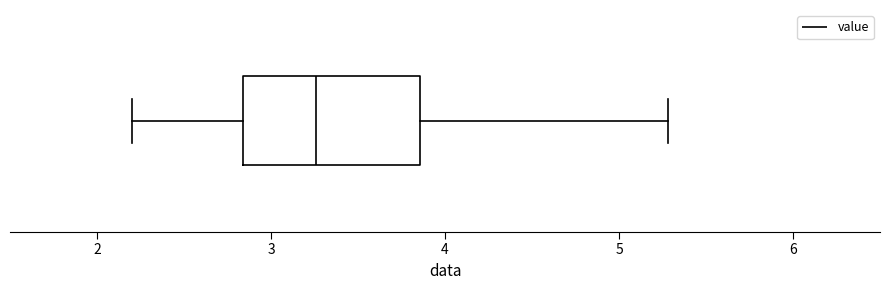

Transcribe this box plot: give where the median line is, the range the box spans, and where the two whiskers end, as read against the x-axis. The values are not printed on the chart, so give them approximately, as read against the axis.

median 3.3, box 2.8 to 3.9, whiskers 2.2 to 5.3